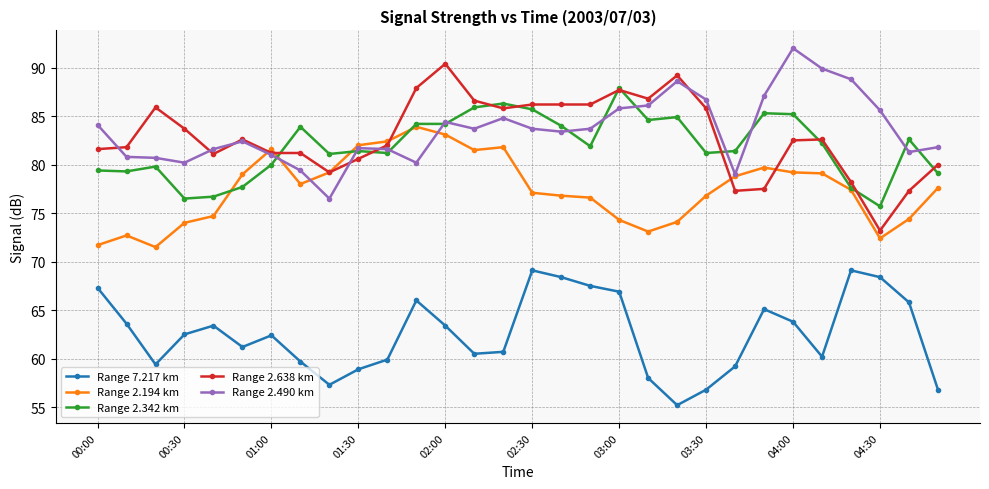

What is the minimum value shown in the chart?

55.2